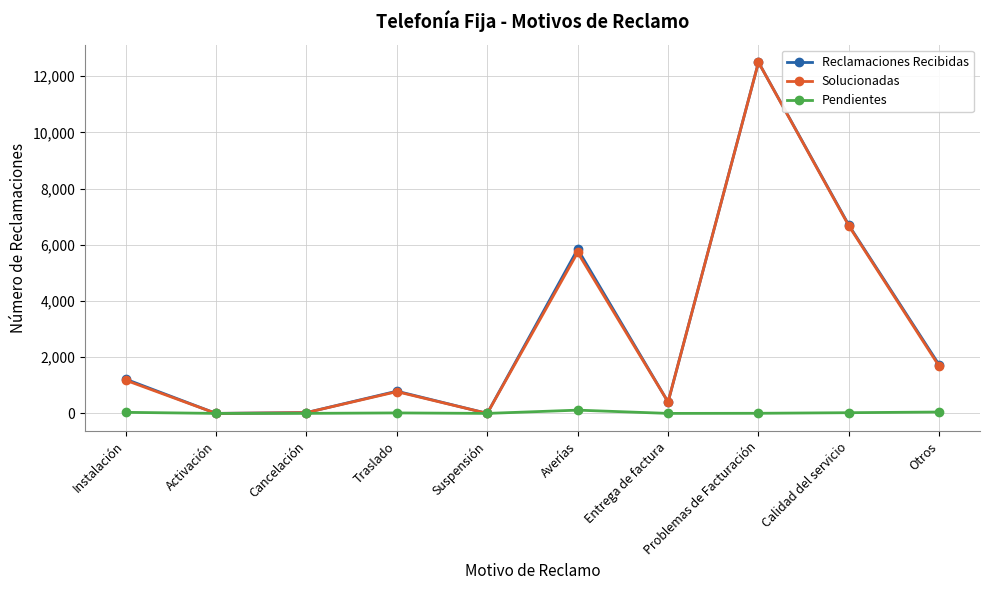

The Solucionadas series shows 5730 at Averías. True or false?

True